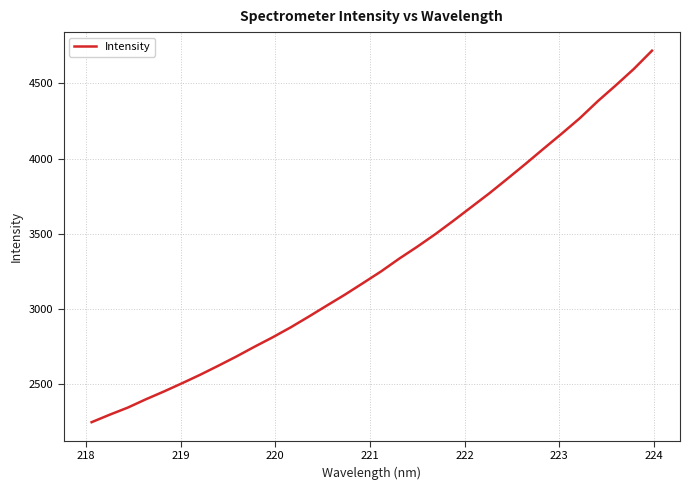

What is the sum of all values?

105827.3